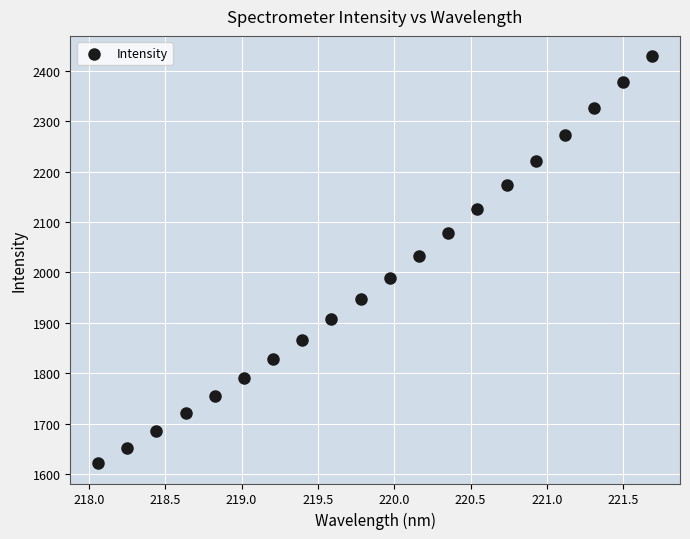

What is the range of X values (max minus min)?

3.6